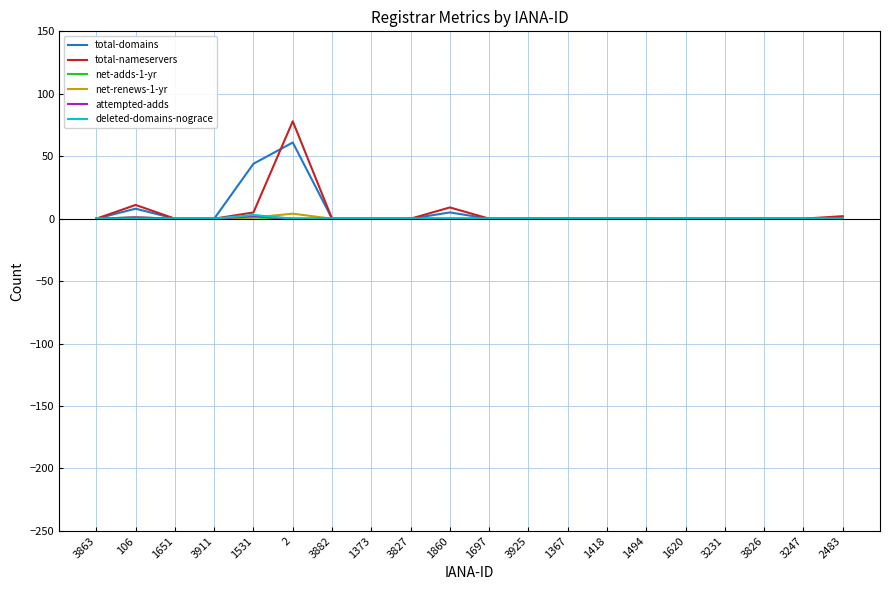

Which series changed the most between 2 and 1418?

total-nameservers